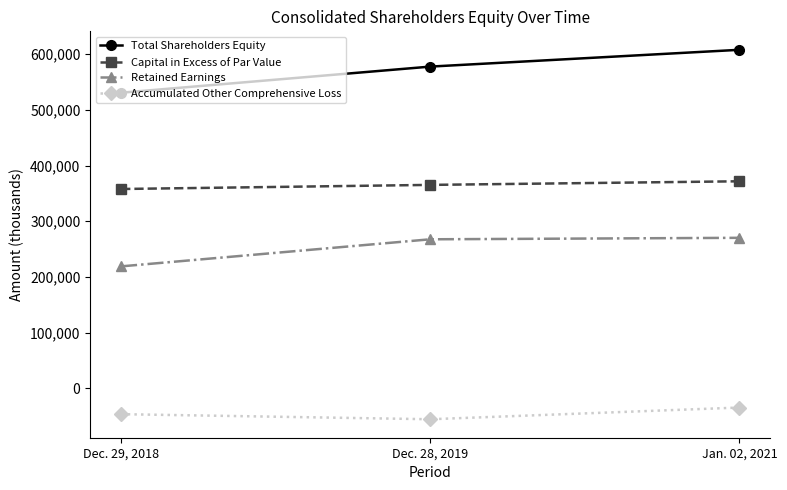

What position from the right is Dec. 28, 2019?

2